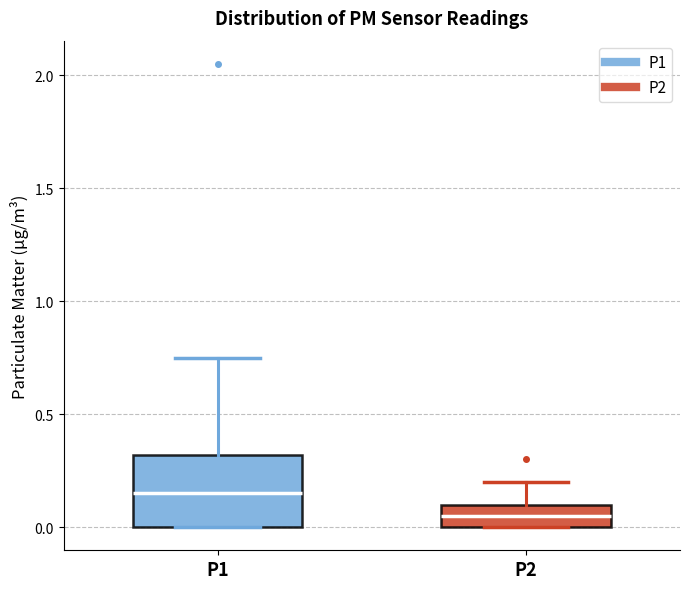

Which box has the lowest median line?

P2